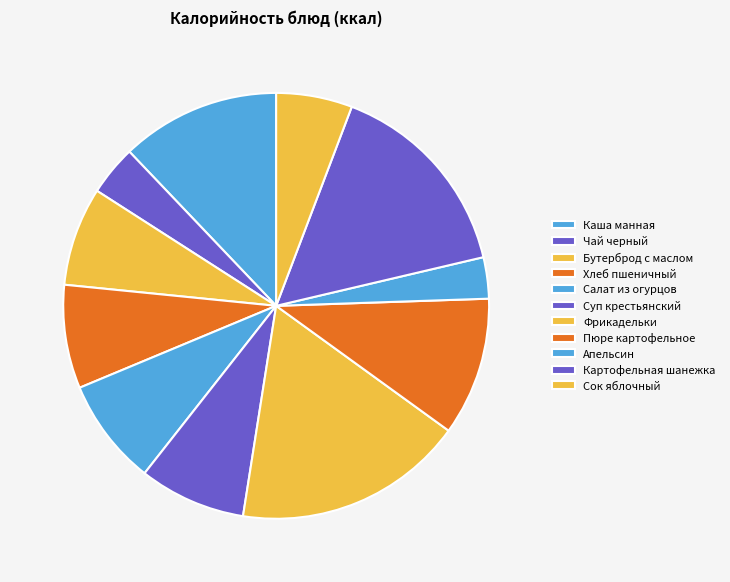

Which has a higher value, Апельсин or Бутерброд с маслом?

Бутерброд с маслом